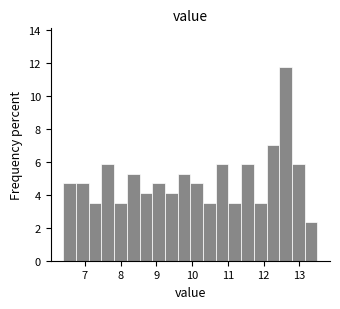

Around what value on the x-axis is the tallest bar? Give the approximate position of its centre, as read against the axis.

12.6